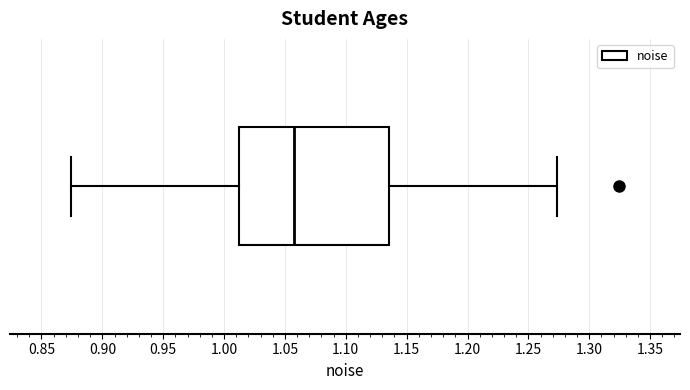

Where does the median line of the box sit on the x-axis? The values are not printed on the chart, so give them approximately, as read against the axis.

1.060